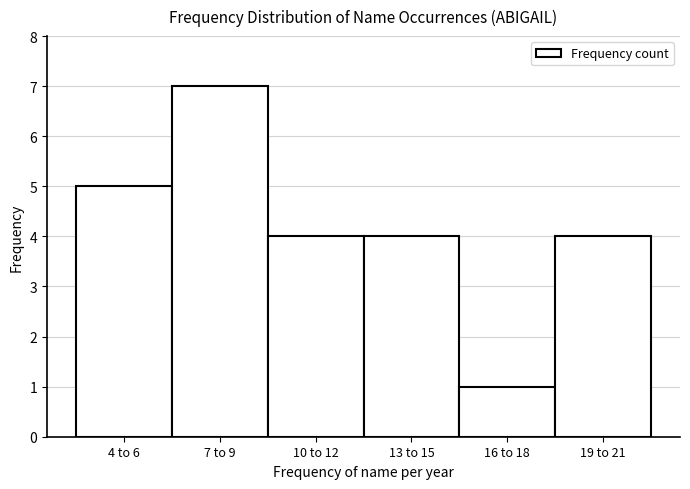

Reading left to right, list all the values displayed in this chart.

5	7	4	4	1	4